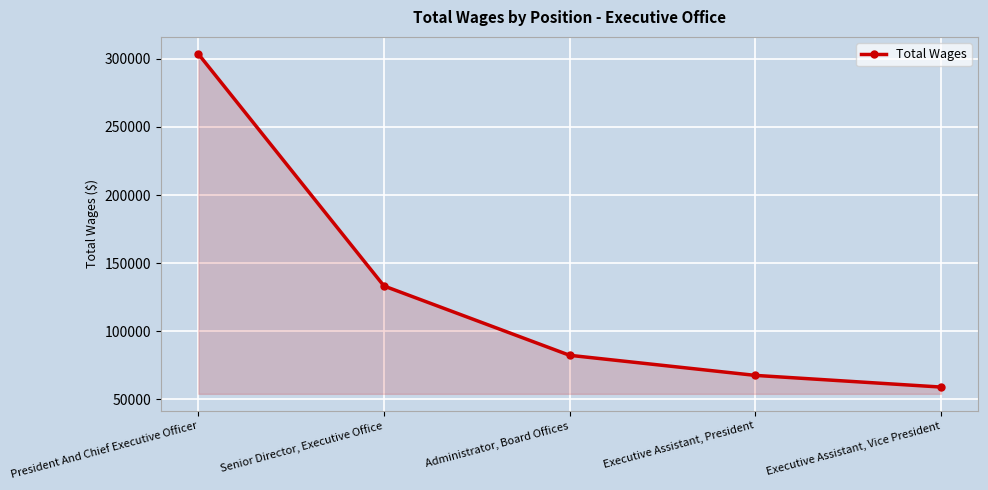

Reading right to left, transcribe all the data shown in this chart.

58997	67569	82316	133241	303680